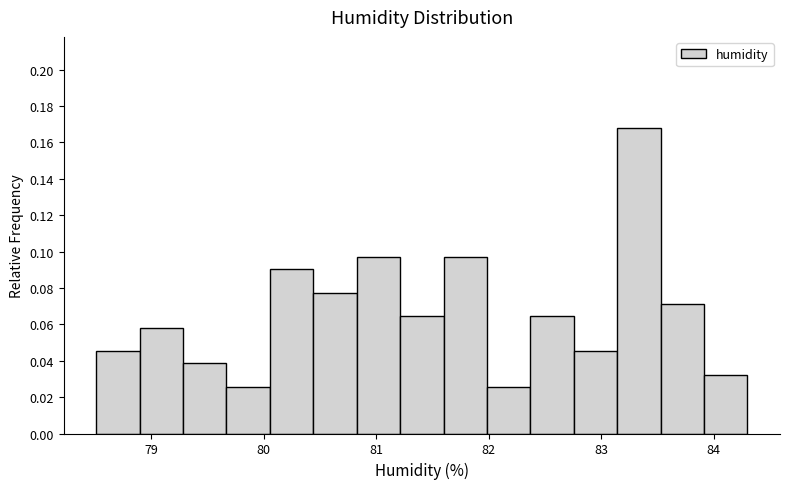

Around what value on the x-axis is the tallest bar? Give the approximate position of its centre, as read against the axis.

83.3